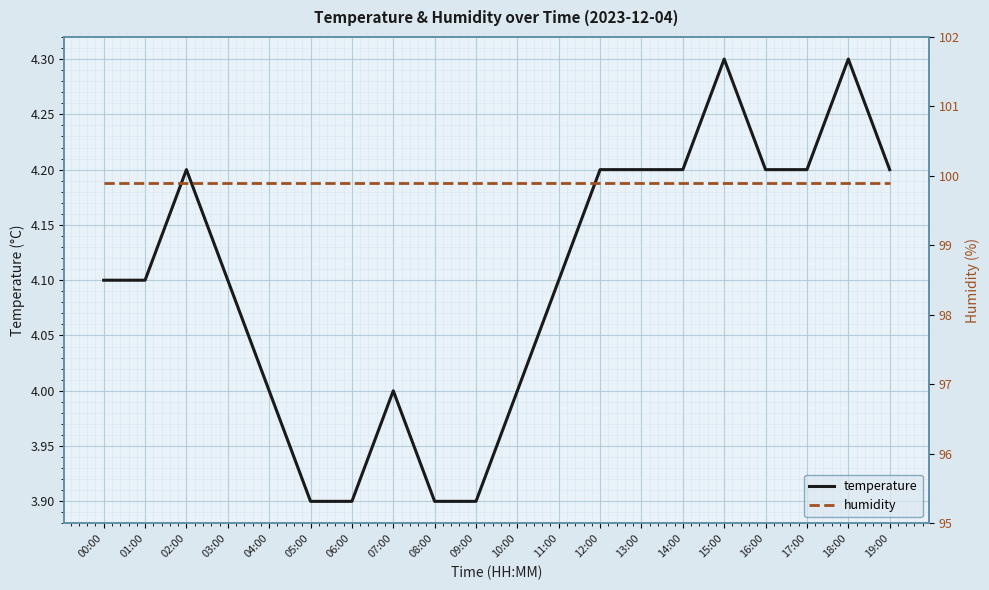

Reading left to right, extract all data points from this chart.

temperature: 00:00=4.1	01:00=4.1	02:00=4.2	03:00=4.1	04:00=4.0	05:00=3.9	06:00=3.9	07:00=4.0	08:00=3.9	09:00=3.9	10:00=4.0	11:00=4.1	12:00=4.2	13:00=4.2	14:00=4.2	15:00=4.3	16:00=4.2	17:00=4.2	18:00=4.3	19:00=4.2
humidity: 00:00=99.9	01:00=99.9	02:00=99.9	03:00=99.9	04:00=99.9	05:00=99.9	06:00=99.9	07:00=99.9	08:00=99.9	09:00=99.9	10:00=99.9	11:00=99.9	12:00=99.9	13:00=99.9	14:00=99.9	15:00=99.9	16:00=99.9	17:00=99.9	18:00=99.9	19:00=99.9